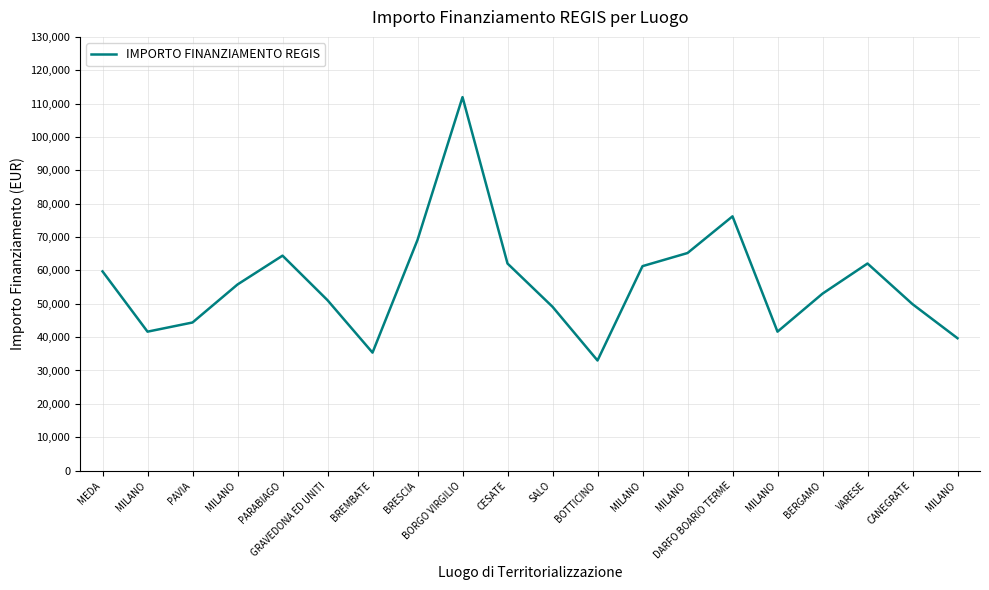

Does the chart have visible grid lines?

Yes